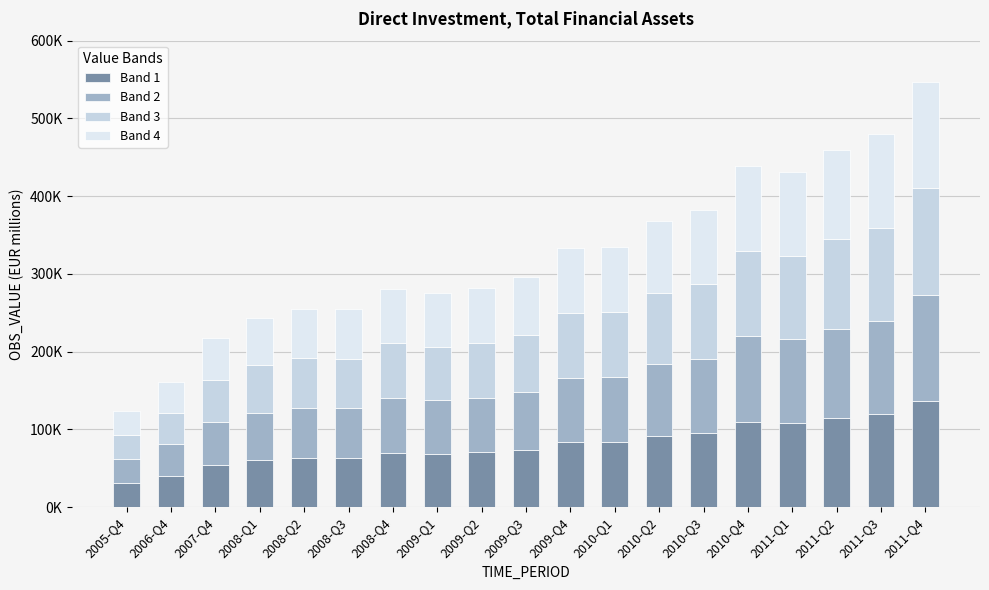

Does the chart contain stacked bars?

Yes